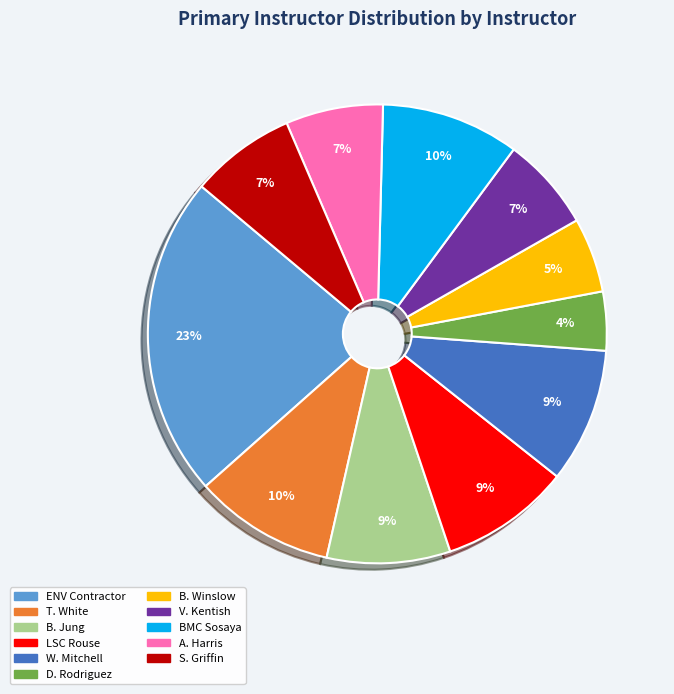

How many segments does this pie chart have?

11